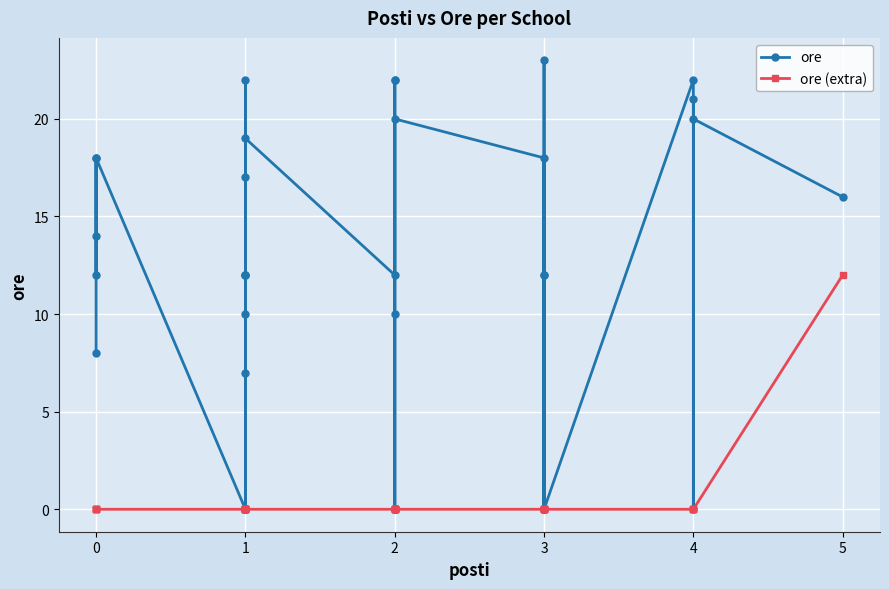

True or false: ore has a value of 12 at 2.

True